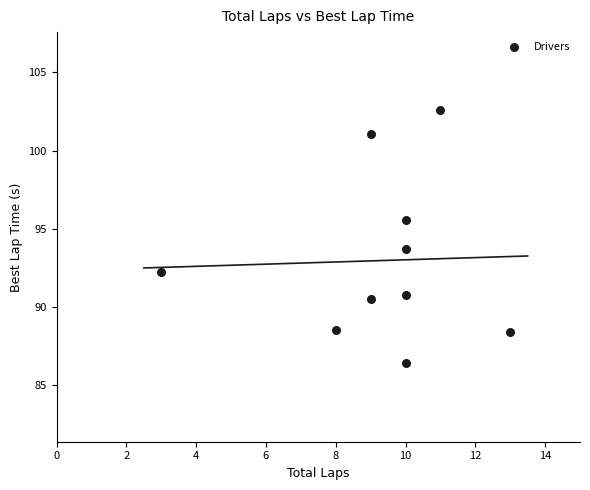

What Y value in the scatter plot is closest to 94?

93.7